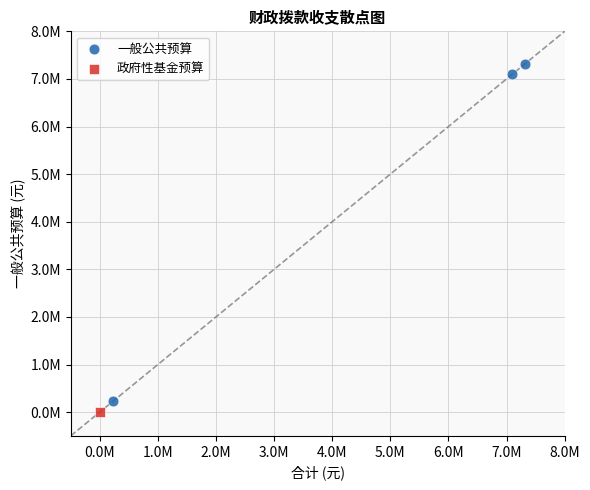

What are all the series names shown in the legend?

一般公共预算, 政府性基金预算